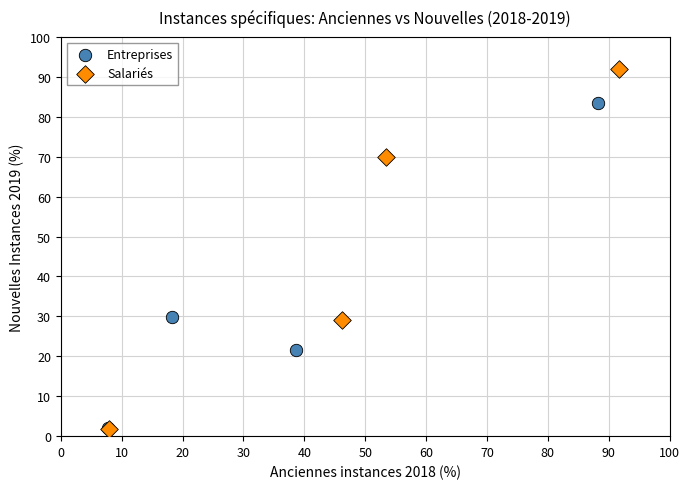

Which series has the widest spread of Y values?

Salariés